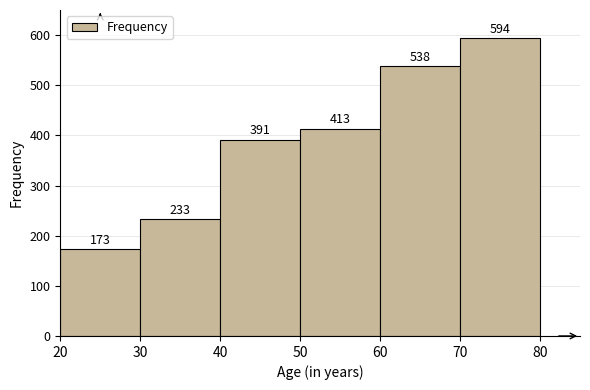

Reading left to right, transcribe this chart: for each bar, give the range it covers on the x-axis and its height.

20 to 30: 173
30 to 40: 233
40 to 50: 391
50 to 60: 413
60 to 70: 538
70 to 80: 594